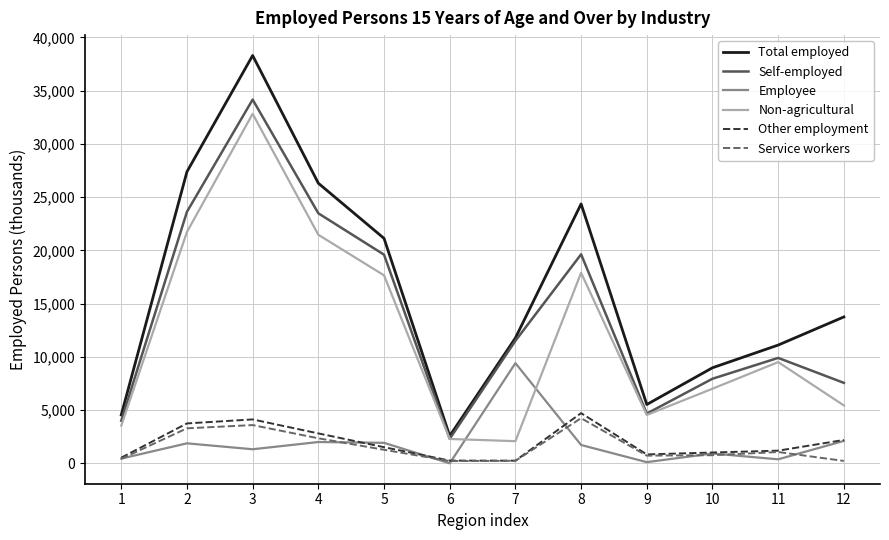

Is it true that Other employment equals 8169 at 8?

False